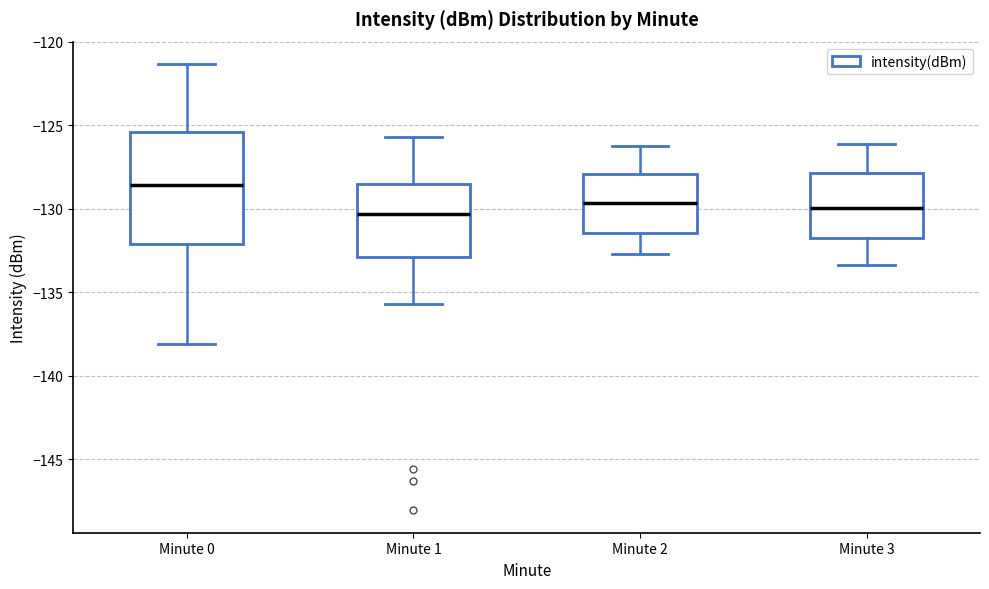

Reading left to right, transcribe this box plot: for each box, give where its median line is, the range the box spans, and where its two whiskers end, as read against the y-axis. The values are not printed on the chart, so give them approximately, as read against the axis.

Minute 0: median -128.5, box -132.0 to -125.5, whiskers -138.0 to -121.5
Minute 1: median -130.5, box -133.0 to -128.5, whiskers -135.5 to -125.5
Minute 2: median -129.5, box -131.5 to -128.0, whiskers -132.5 to -126.0
Minute 3: median -130.0, box -131.5 to -128.0, whiskers -133.5 to -126.0